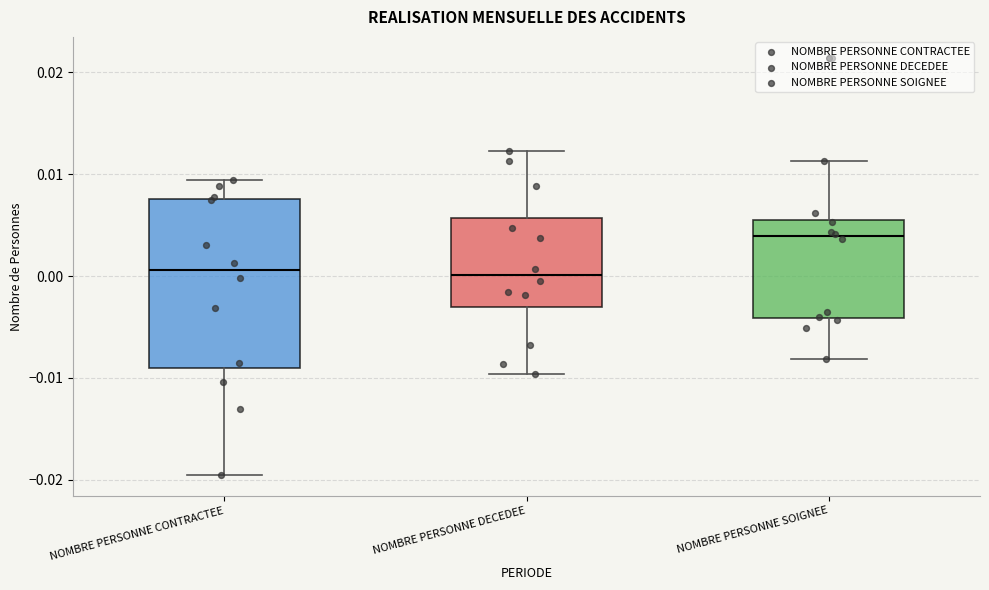

Reading left to right, transcribe this box plot: for each box, give where its median line is, the range the box spans, and where its two whiskers end, as read against the y-axis. The values are not printed on the chart, so give them approximately, as read against the axis.

NOMBRE PERSONNE CONTRACTEE: median 0.001, box -0.009 to 0.008, whiskers -0.020 to 0.009
NOMBRE PERSONNE DECEDEE: median 0.000, box -0.003 to 0.006, whiskers -0.010 to 0.012
NOMBRE PERSONNE SOIGNEE: median 0.004, box -0.004 to 0.006, whiskers -0.008 to 0.011